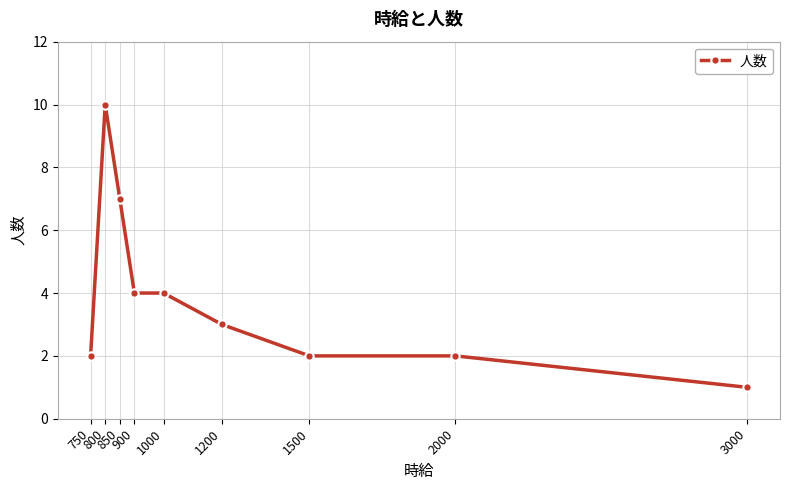

The chart shows a value of 7 at 900. True or false?

False